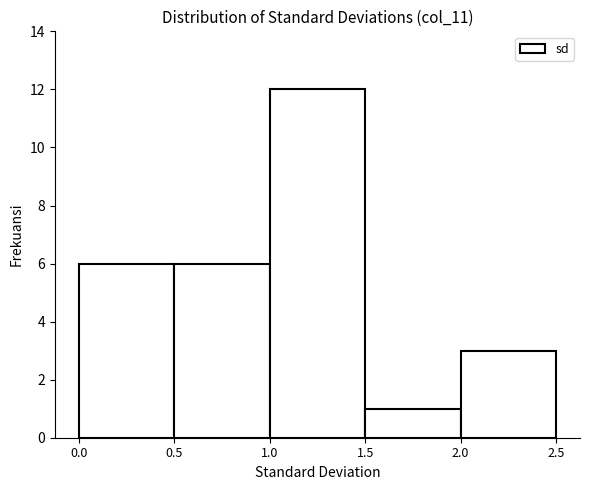

Over which range of the x-axis is the bar tallest?

1.0 to 1.5